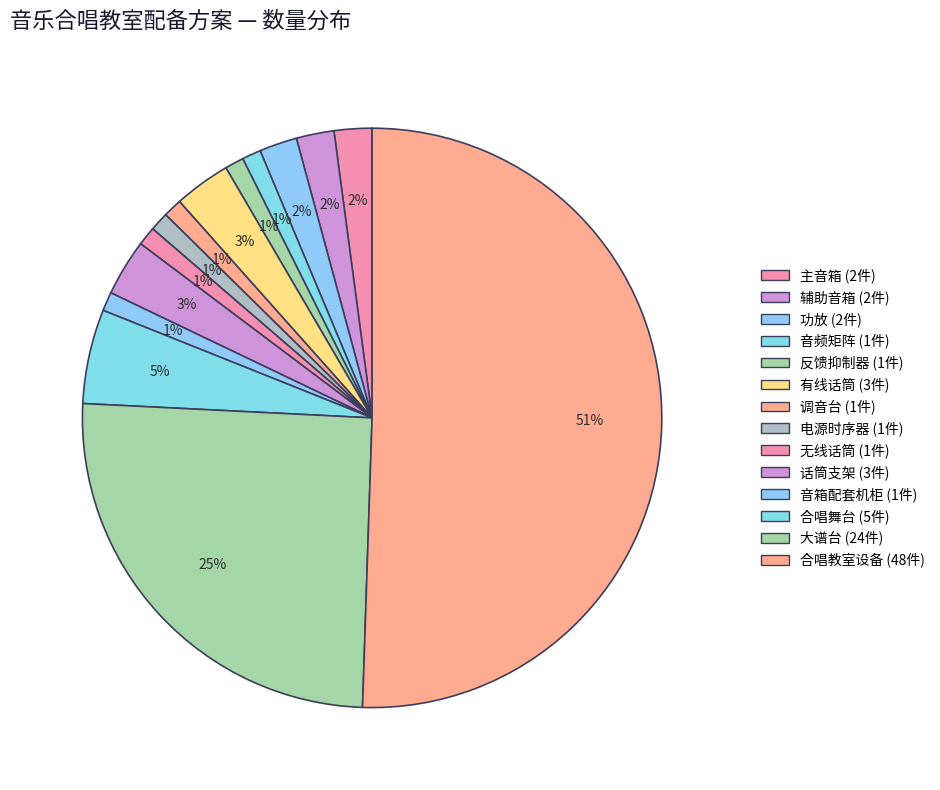

What is the majority slice?

合唱教室设备